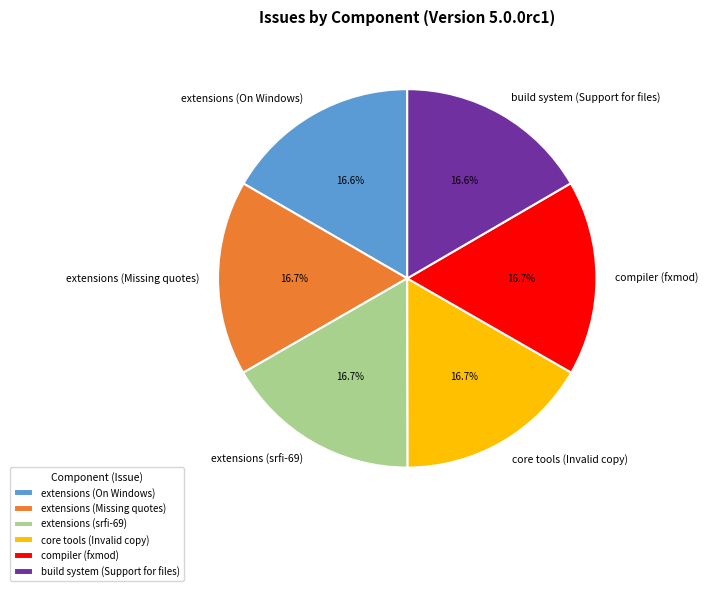

What percentage is the extensions (srfi-69) slice, to the nearest percent?

17%